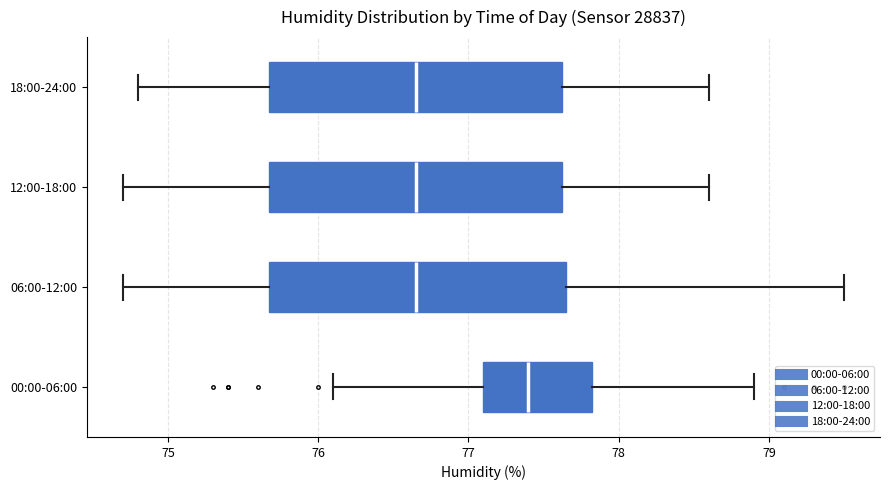

Reading bottom to top, read every box against the x-axis: the position of its median line, the range the box covers, and the ends of its whiskers. The values are not printed on the chart, so give them approximately, as read against the axis.

00:00-06:00: median 77.4, box 77.1 to 77.8, whiskers 76.1 to 78.9
06:00-12:00: median 76.7, box 75.7 to 77.7, whiskers 74.7 to 79.5
12:00-18:00: median 76.7, box 75.7 to 77.6, whiskers 74.7 to 78.6
18:00-24:00: median 76.7, box 75.7 to 77.6, whiskers 74.8 to 78.6